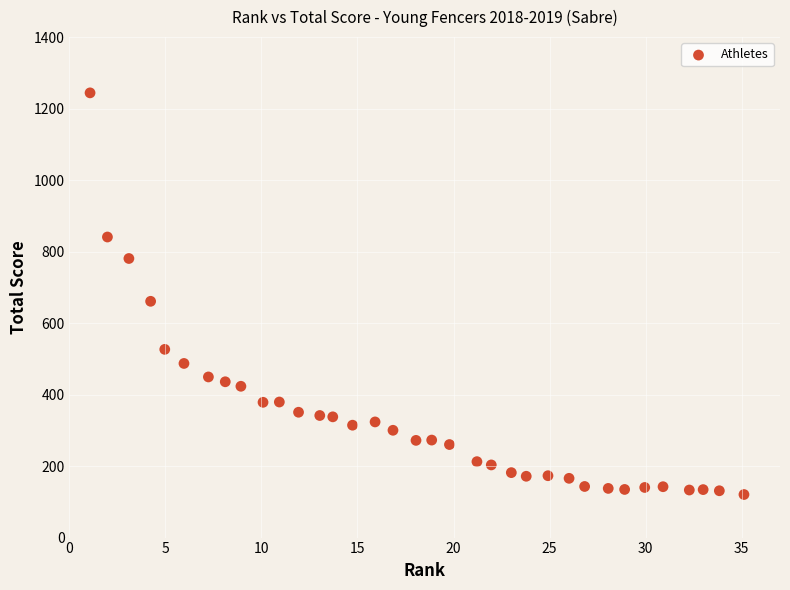

What is the range of X values (max minus min)?

34.0